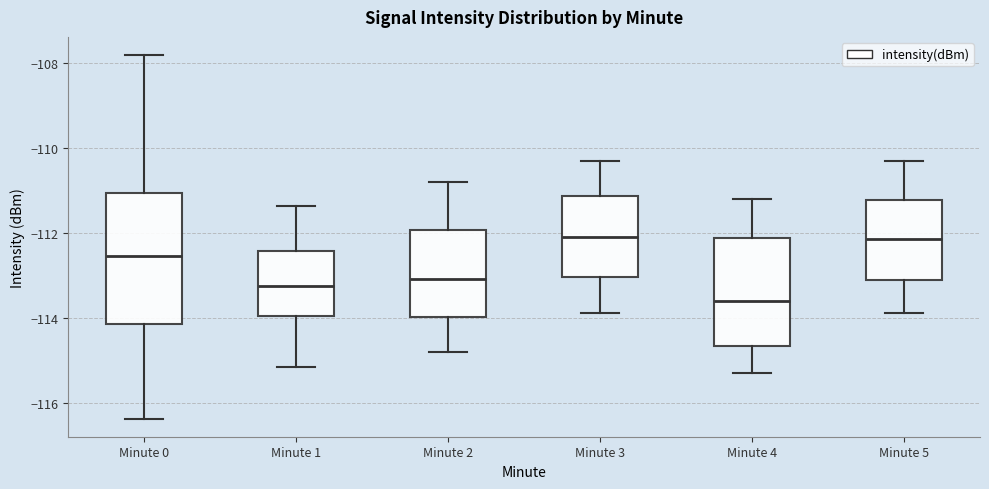

Where does the median line of the box for Minute 1 sit on the y-axis? The values are not printed on the chart, so give them approximately, as read against the axis.

-113.2